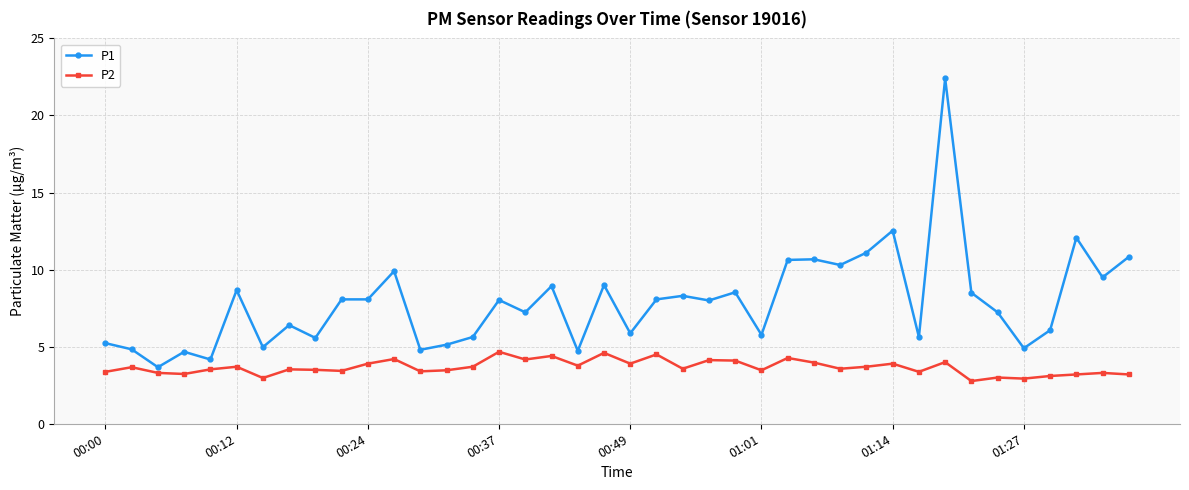

What is the minimum value shown in the chart?

2.8